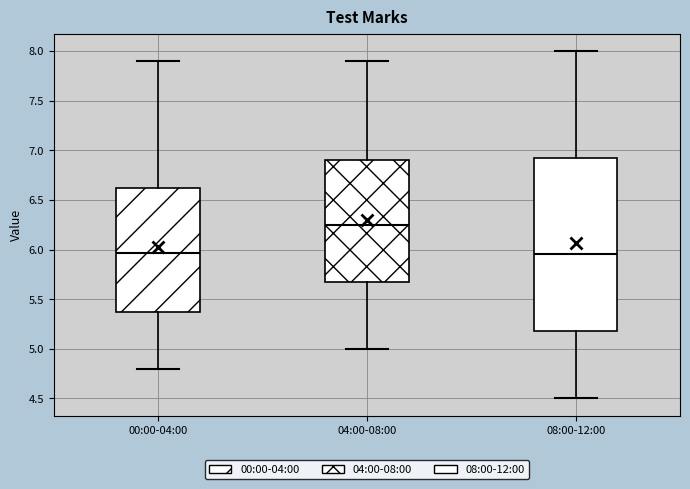

Reading left to right, transcribe this box plot: for each box, give where its median line is, the range the box spans, and where its two whiskers end, as read against the y-axis. The values are not printed on the chart, so give them approximately, as read against the axis.

00:00-04:00: median 5.95, box 5.35 to 6.60, whiskers 4.80 to 7.90
04:00-08:00: median 6.25, box 5.70 to 6.90, whiskers 5.00 to 7.90
08:00-12:00: median 5.95, box 5.20 to 6.95, whiskers 4.50 to 8.00